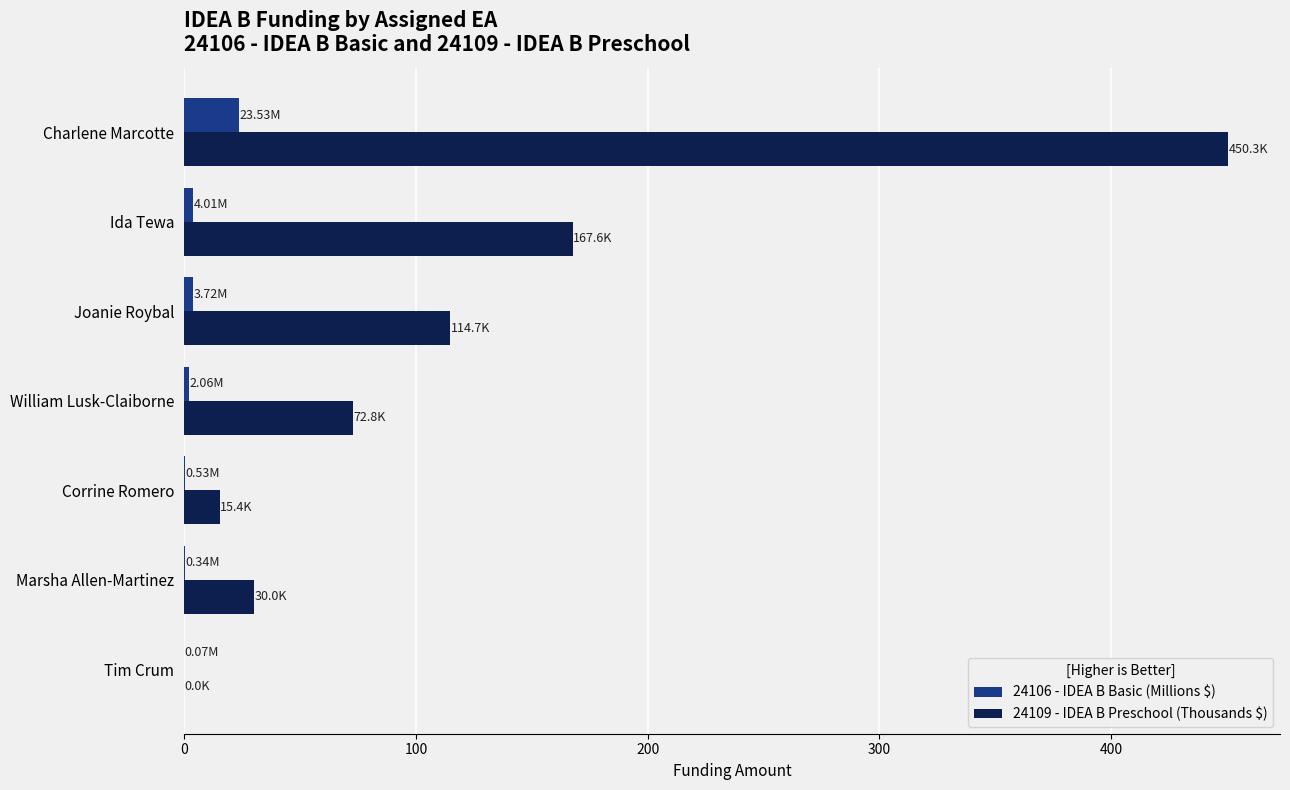

What is the sum of all 24106 - IDEA B Basic (Millions $) values?

34.2